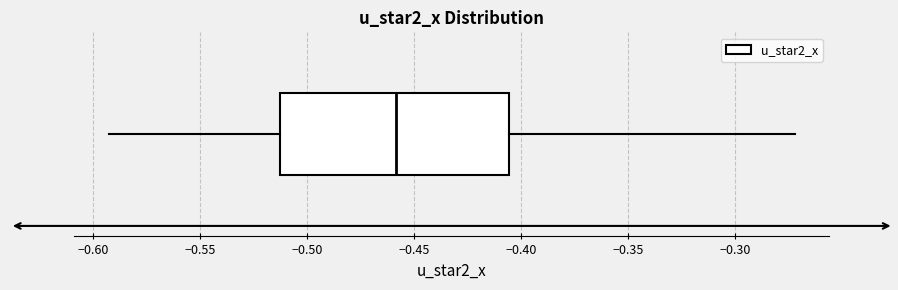

Transcribe this box plot: give where the median line is, the range the box spans, and where the two whiskers end, as read against the x-axis. The values are not printed on the chart, so give them approximately, as read against the axis.

median -0.460, box -0.515 to -0.405, whiskers -0.595 to -0.270